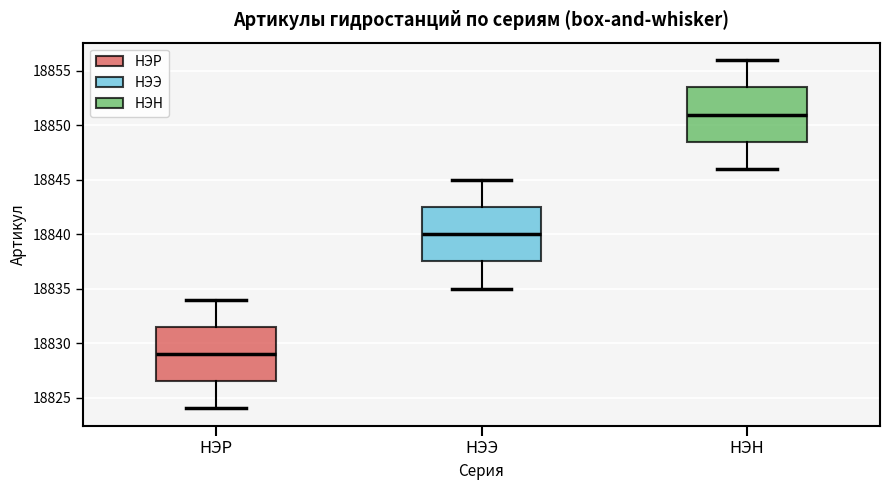

Which box's median line is the lowest?

НЭР